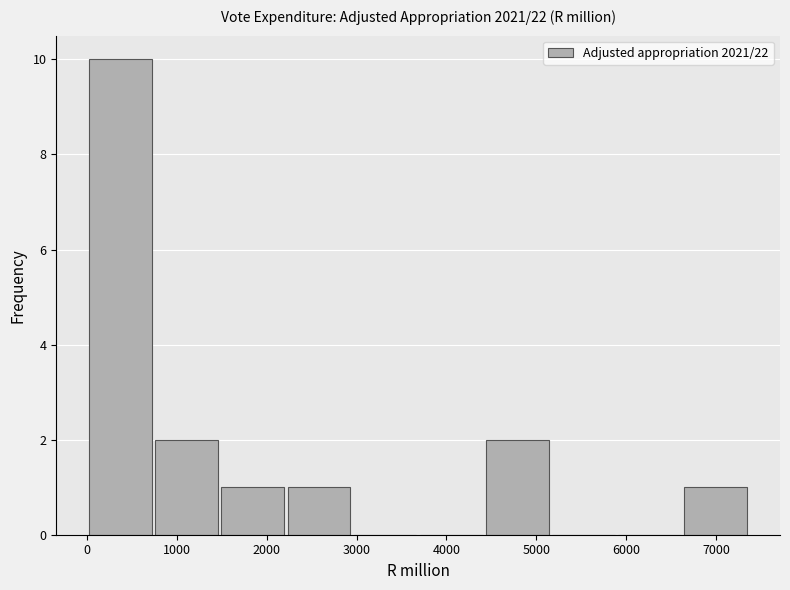

Reading left to right, list every bar in this chart as the range it spans on the x-axis followed by its height. Neither the bar edges nor the heights are printed on the chart, so give them approximately, as read against the axes.

0 to 700: 10
700 to 1500: 2
1500 to 2200: 1
2200 to 3000: 1
3000 to 3700: 0
3700 to 4400: 0
4400 to 5200: 2
5200 to 5900: 0
5900 to 6600: 0
6600 to 7400: 1